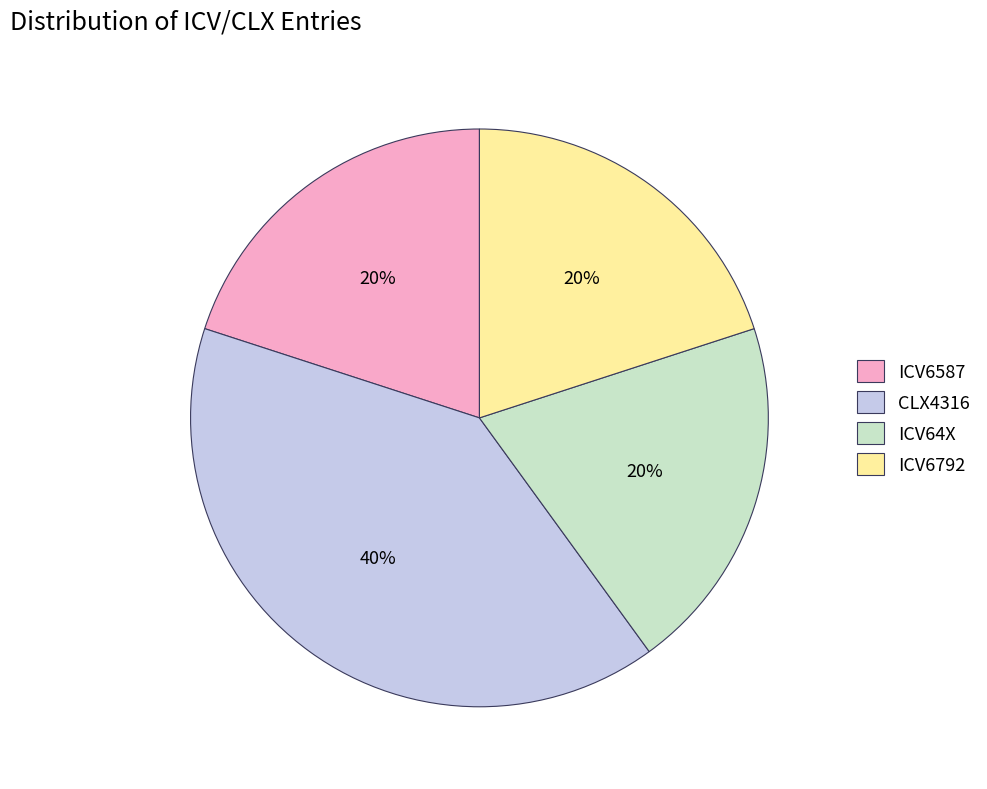

To the nearest percent, what portion does ICV6587 represent?

20%